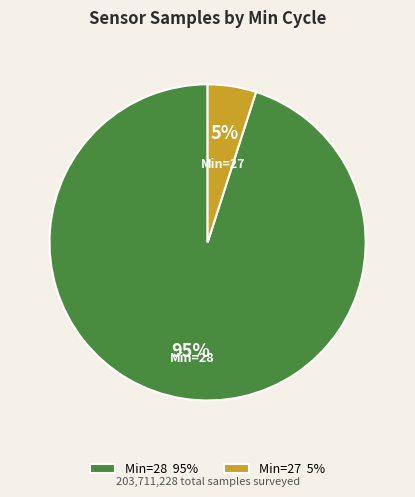

To the nearest percent, what portion does Min=27 5% represent?

5%